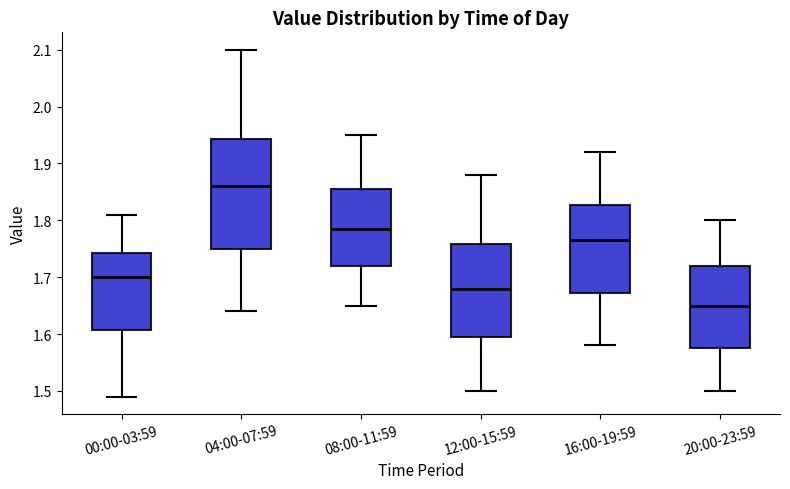

Reading left to right, transcribe this box plot: for each box, give where its median line is, the range the box spans, and where its two whiskers end, as read against the y-axis. The values are not printed on the chart, so give them approximately, as read against the axis.

00:00-03:59: median 1.70, box 1.61 to 1.74, whiskers 1.49 to 1.81
04:00-07:59: median 1.86, box 1.75 to 1.94, whiskers 1.64 to 2.10
08:00-11:59: median 1.79, box 1.72 to 1.86, whiskers 1.65 to 1.95
12:00-15:59: median 1.68, box 1.60 to 1.76, whiskers 1.50 to 1.88
16:00-19:59: median 1.77, box 1.67 to 1.83, whiskers 1.58 to 1.92
20:00-23:59: median 1.65, box 1.58 to 1.72, whiskers 1.50 to 1.80